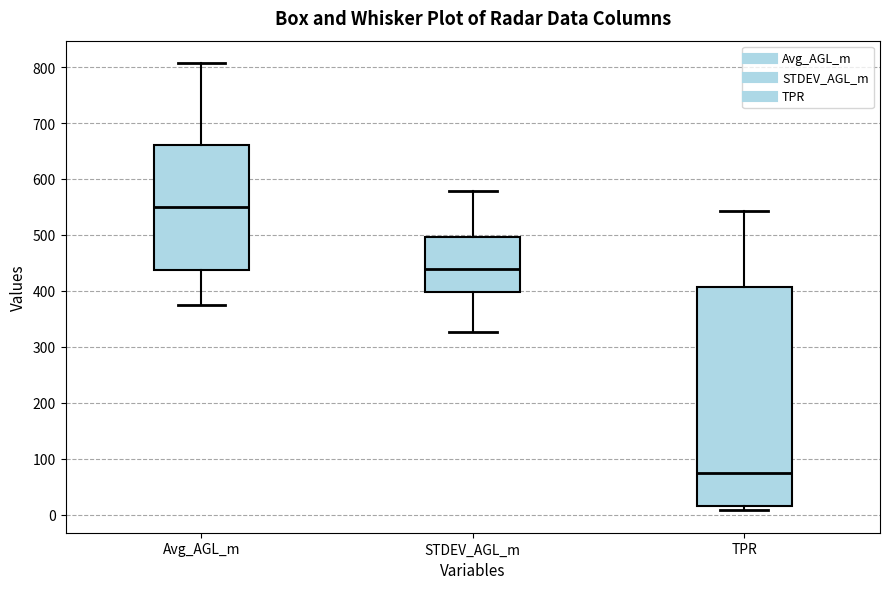

Reading left to right, transcribe this box plot: for each box, give where its median line is, the range the box spans, and where its two whiskers end, as read against the y-axis. The values are not printed on the chart, so give them approximately, as read against the axis.

Avg_AGL_m: median 550, box 440 to 660, whiskers 370 to 810
STDEV_AGL_m: median 440, box 400 to 500, whiskers 330 to 580
TPR: median 80, box 20 to 410, whiskers 10 to 540